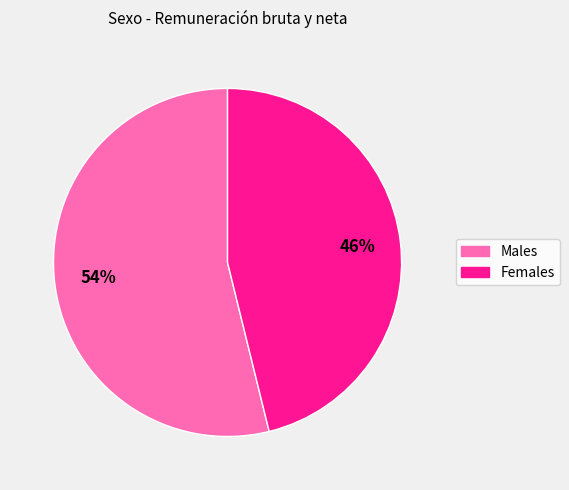

What is the smallest slice in the pie chart?

Females